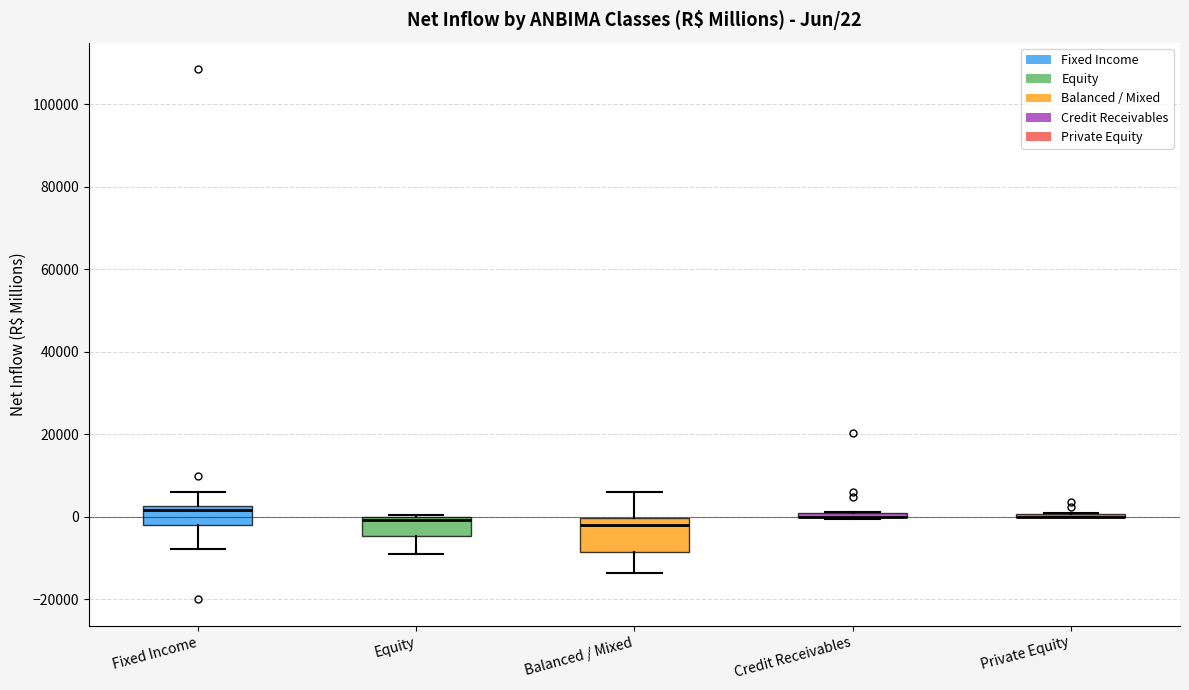

Comparing the boxes themselves (not the whiskers), which one is the tallest?

Balanced / Mixed